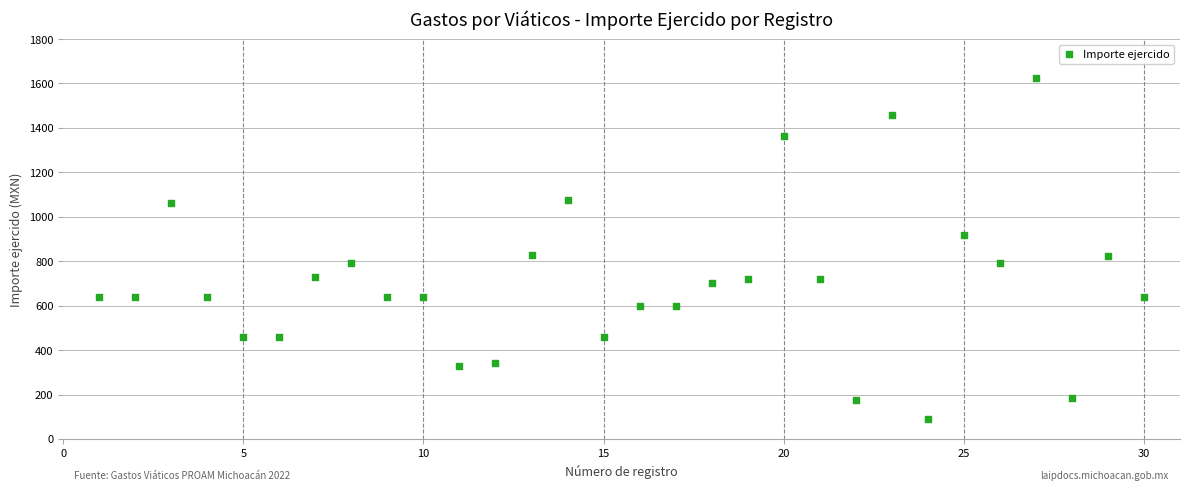

What is the range of Y values (max minus min)?

1531